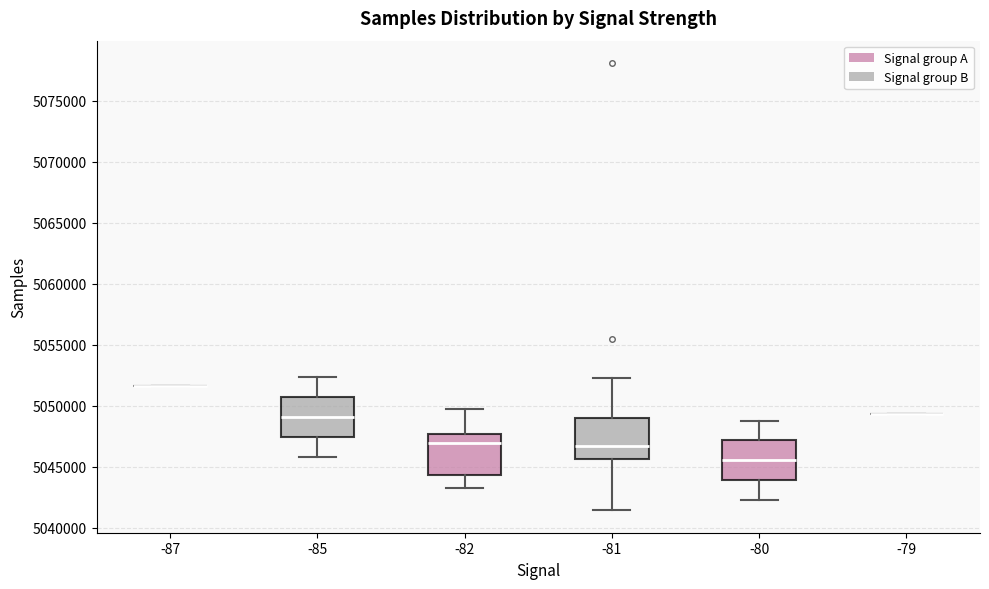

Where does the median line of the box at x = -85 sit on the y-axis? The values are not printed on the chart, so give them approximately, as read against the axis.

5049000